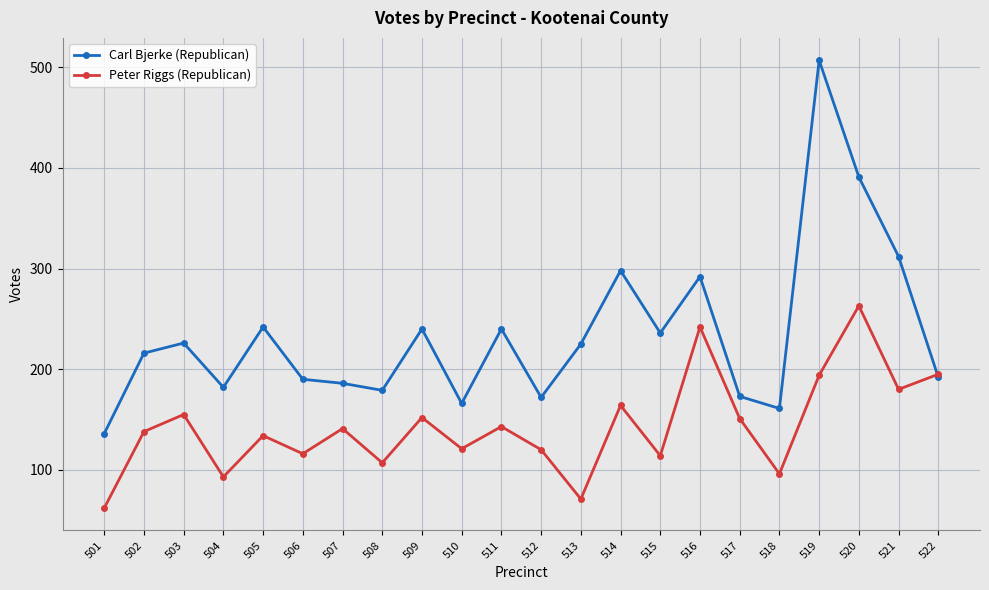

Which series has the widest spread of values?

Carl Bjerke (Republican)